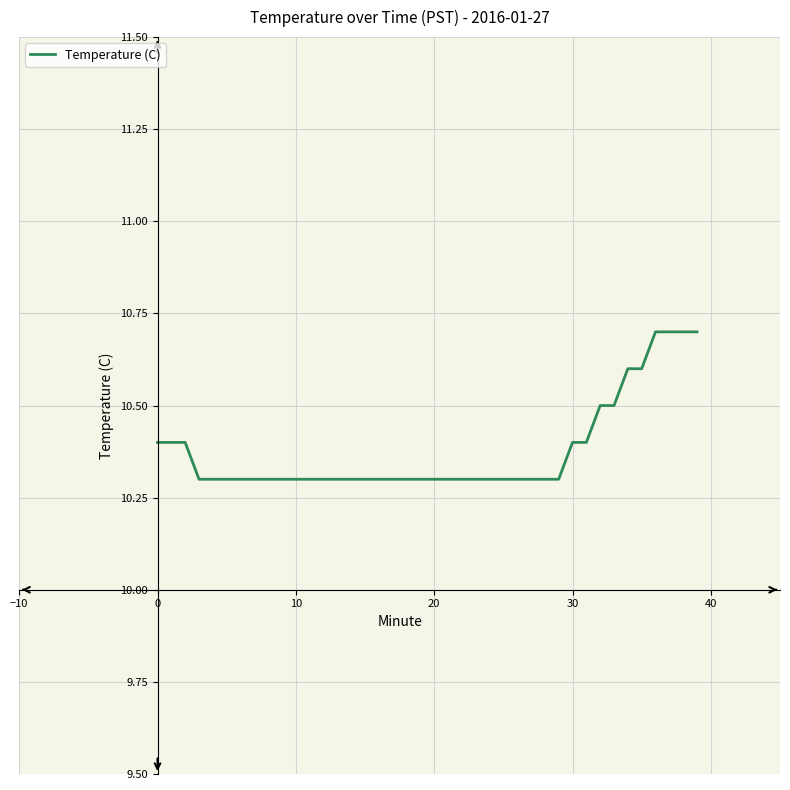

How many values are between 10 and 11?

40